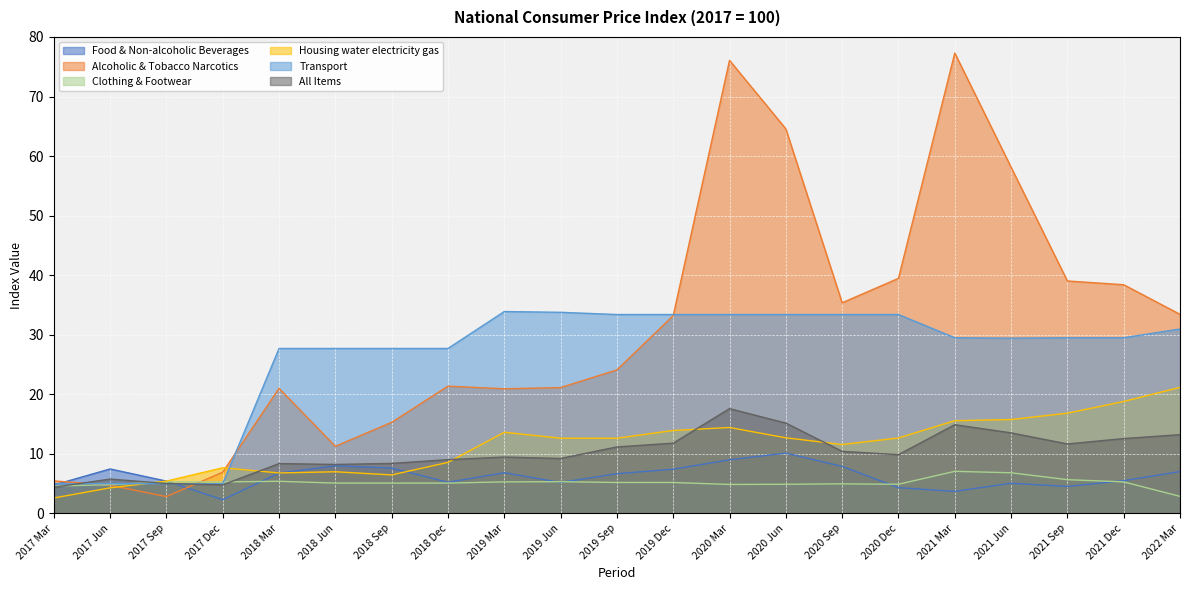

What position from the right is 2020 Mar?

9